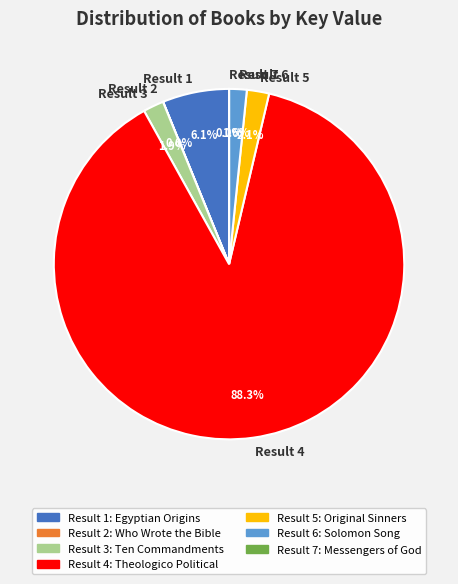

Between Result 1 and Result 4, which is larger?

Result 4